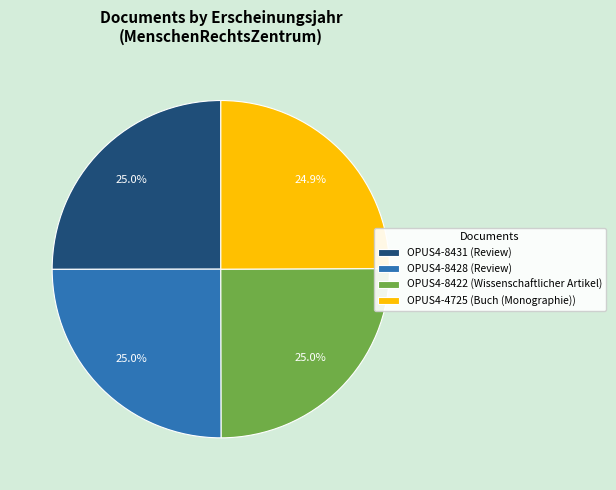

What is the ratio of the value at OPUS4-8422 (Wissenschaftlicher Artikel) to the value at OPUS4-8428 (Review)?

1.0